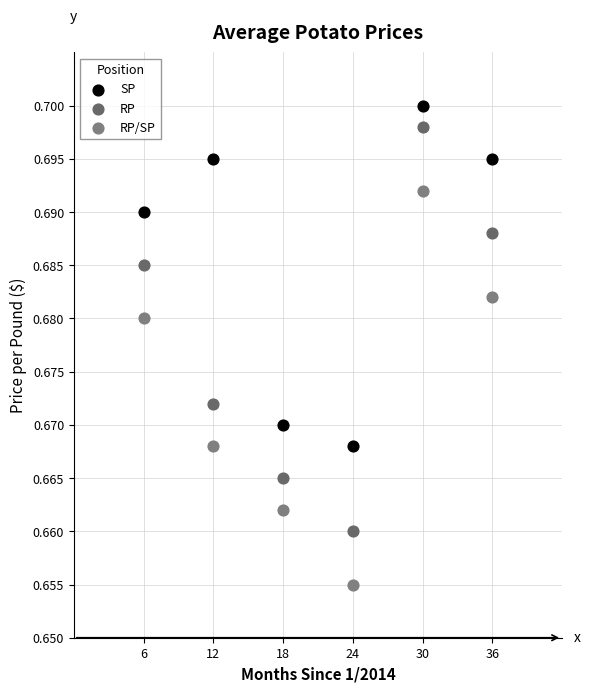

Across all data points, what is the range of X values (max minus min)?

30.0